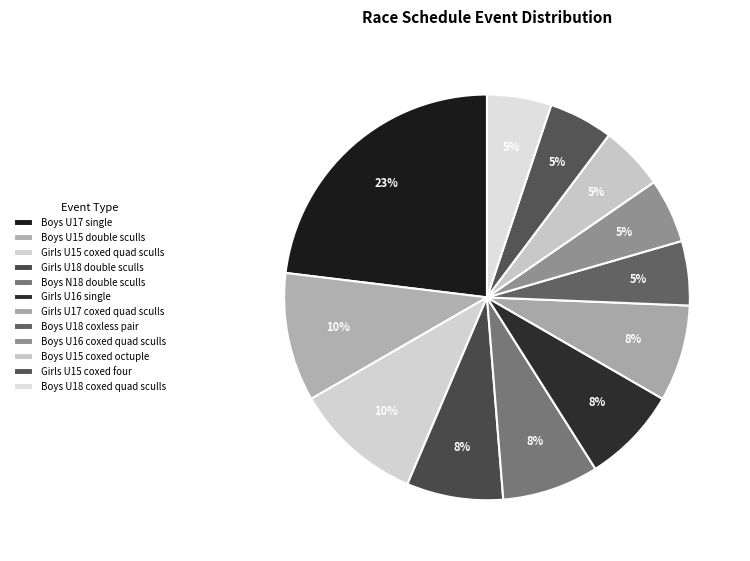

To the nearest percent, what is the average slice percentage?

8%